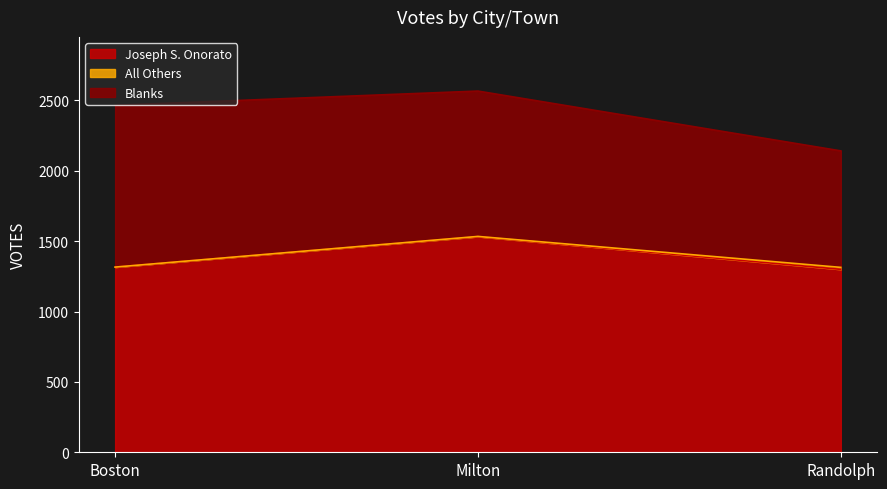

What is the value of the Joseph S. Onorato point at the 1st from the left?

1316